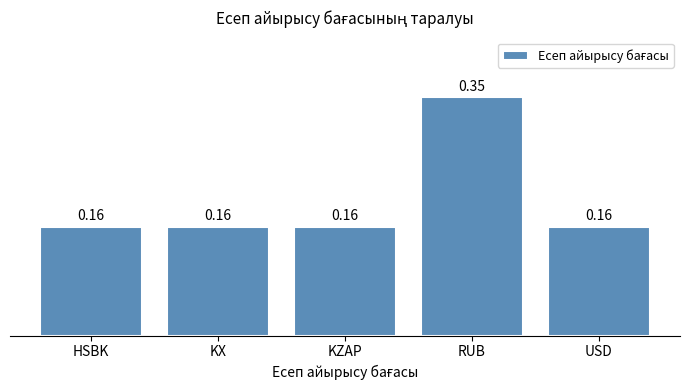

What is the change in value from KX to RUB?

+0.2